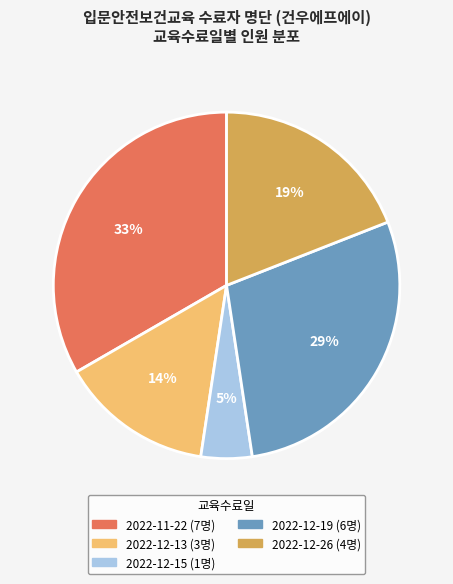

Do 2022-11-22 and 2022-12-19 together represent more than half of the pie?

Yes